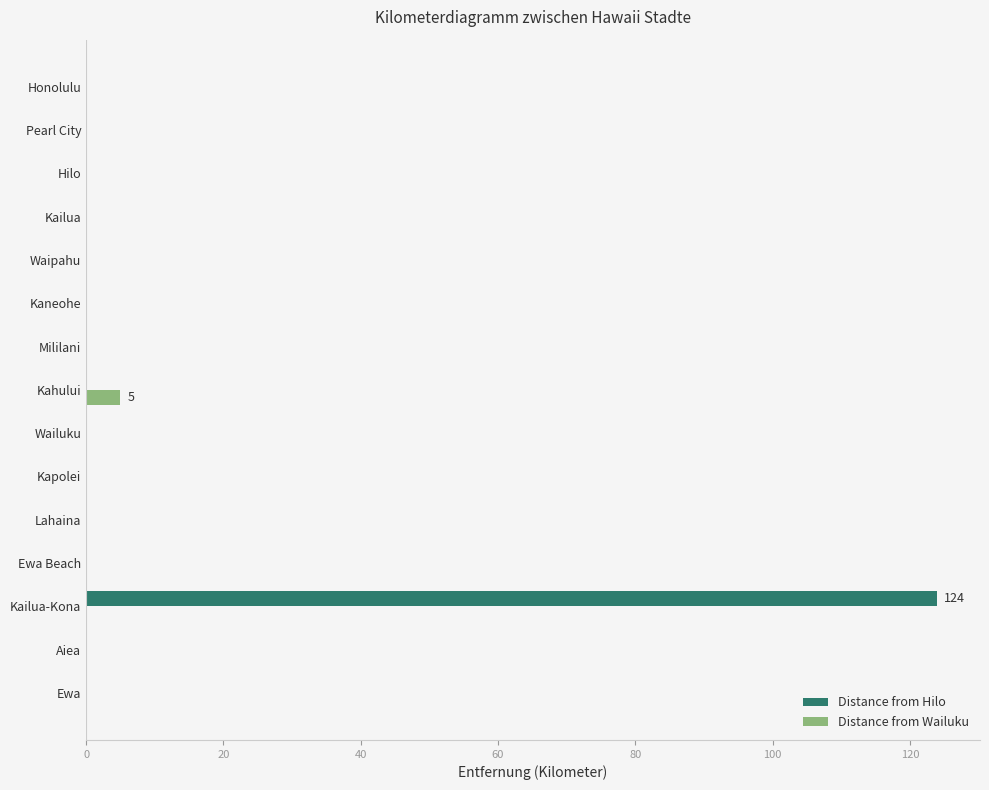

Which series has the largest range (max minus min)?

Distance from Hilo